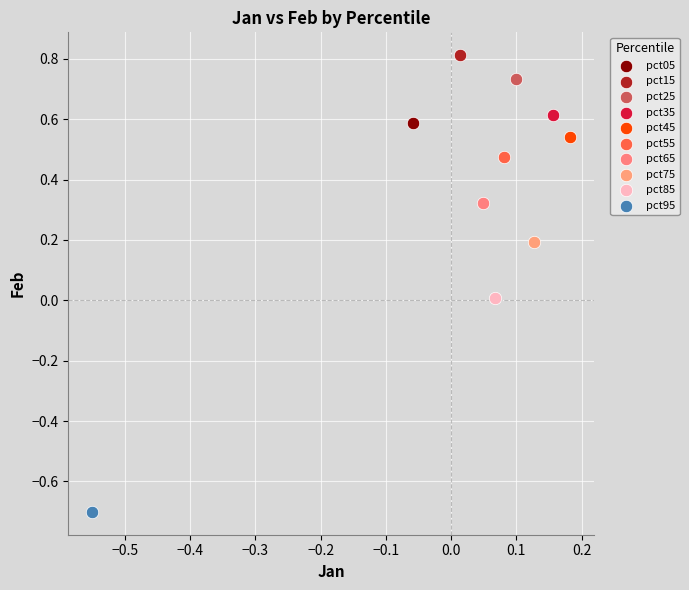

Which series reaches the minimum Y coordinate?

pct95